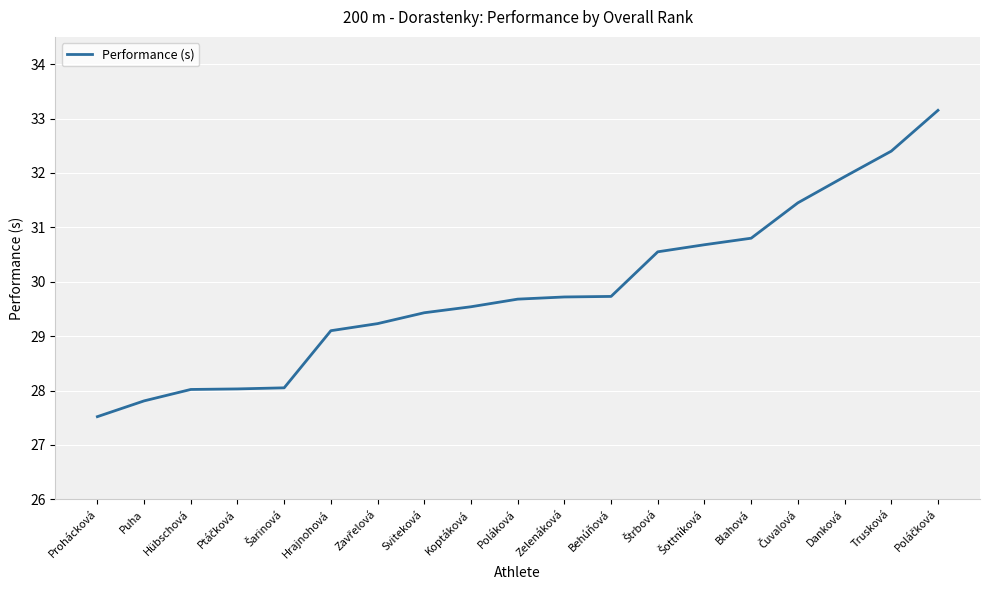

What is the smallest value displayed?

27.5